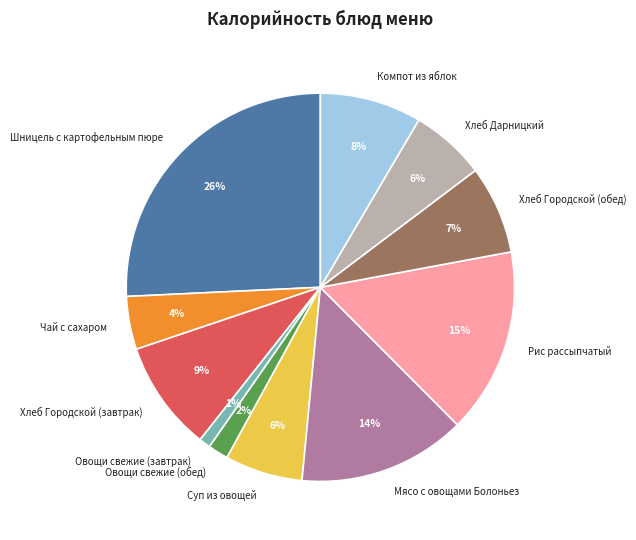

Which category has the smallest portion of the pie?

Овощи свежие (завтрак)